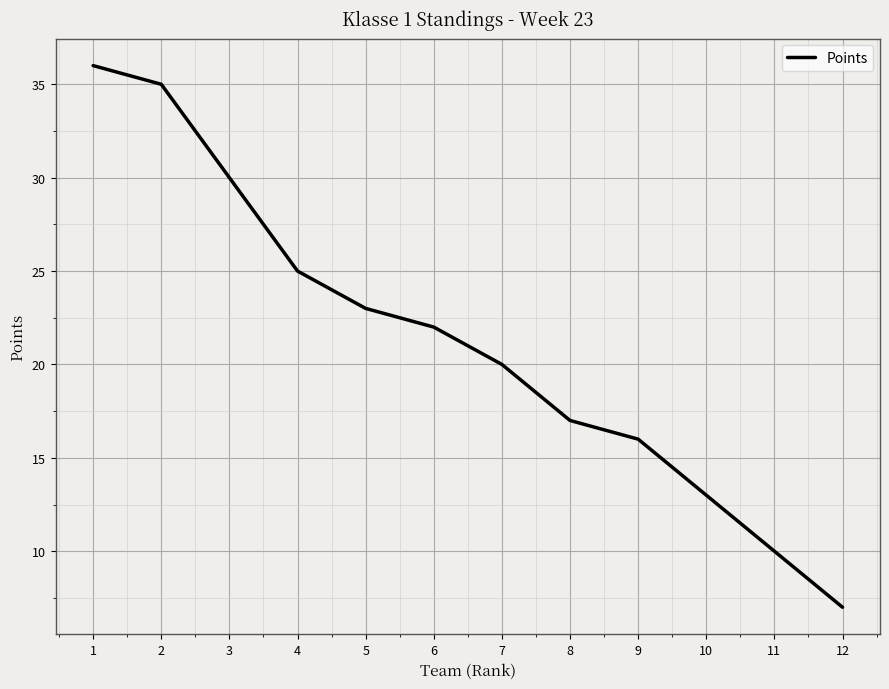

Reading right to left, transcribe all the data shown in this chart.

7	10	13	16	17	20	22	23	25	30	35	36